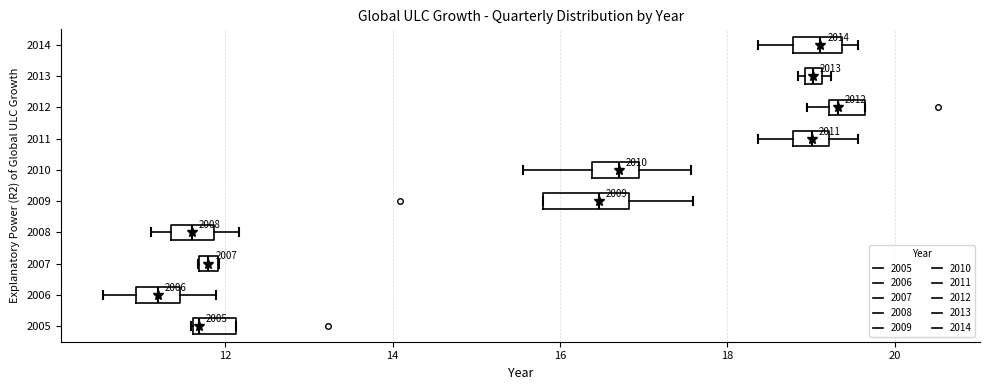

Which box's median line is the furthest to the right?

2012